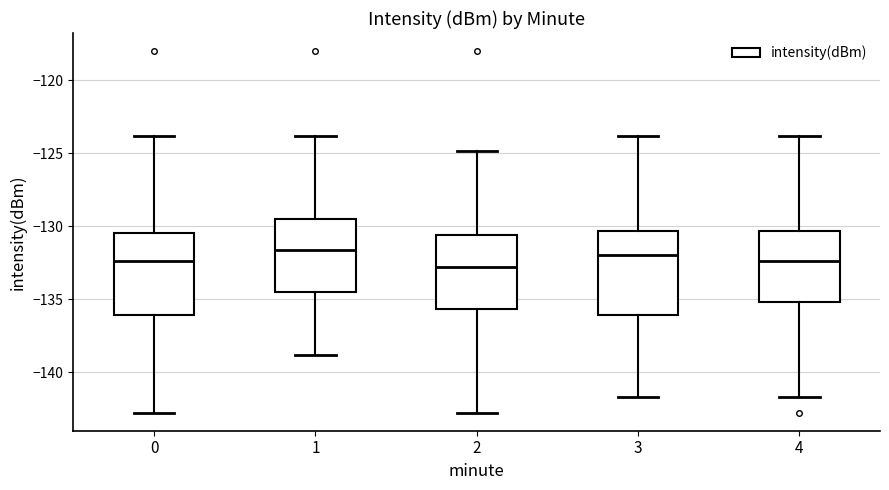

Reading left to right, read every box against the y-axis: the position of its median line, the range the box covers, and the ends of its whiskers. The values are not printed on the chart, so give them approximately, as read against the axis.

0: median -132.5, box -136.0 to -130.5, whiskers -142.5 to -124.0
1: median -131.5, box -134.5 to -129.5, whiskers -139.0 to -124.0
2: median -133.0, box -135.5 to -130.5, whiskers -142.5 to -125.0
3: median -132.0, box -136.0 to -130.5, whiskers -141.5 to -124.0
4: median -132.5, box -135.0 to -130.5, whiskers -141.5 to -124.0